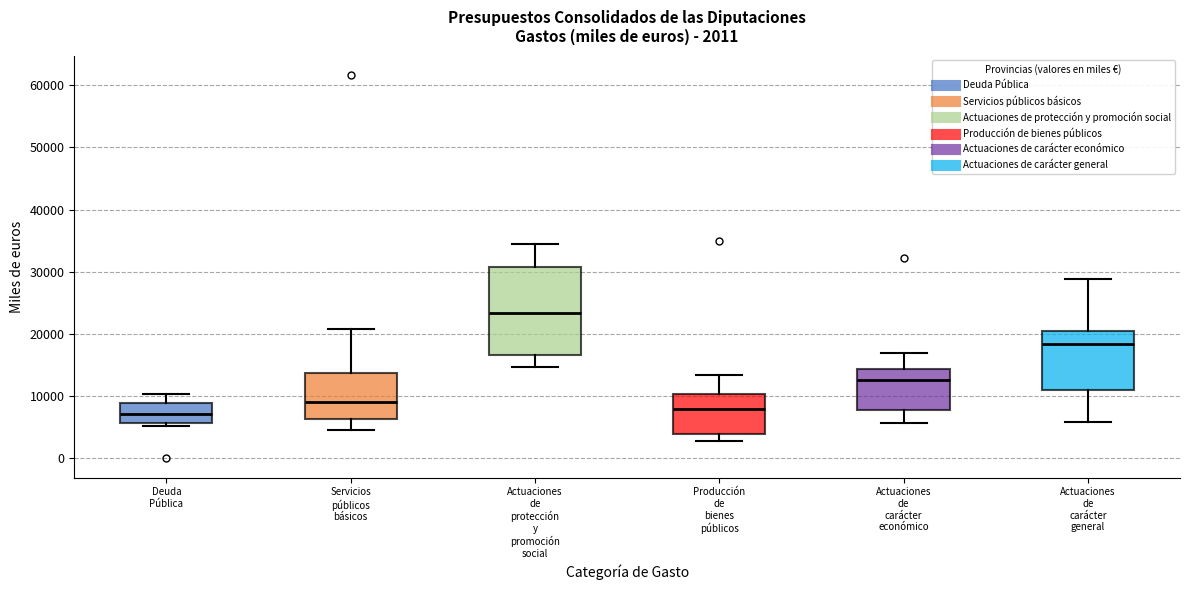

Comparing the boxes themselves (not the whiskers), which one is the tallest?

Actuaciones de protección y promoción social